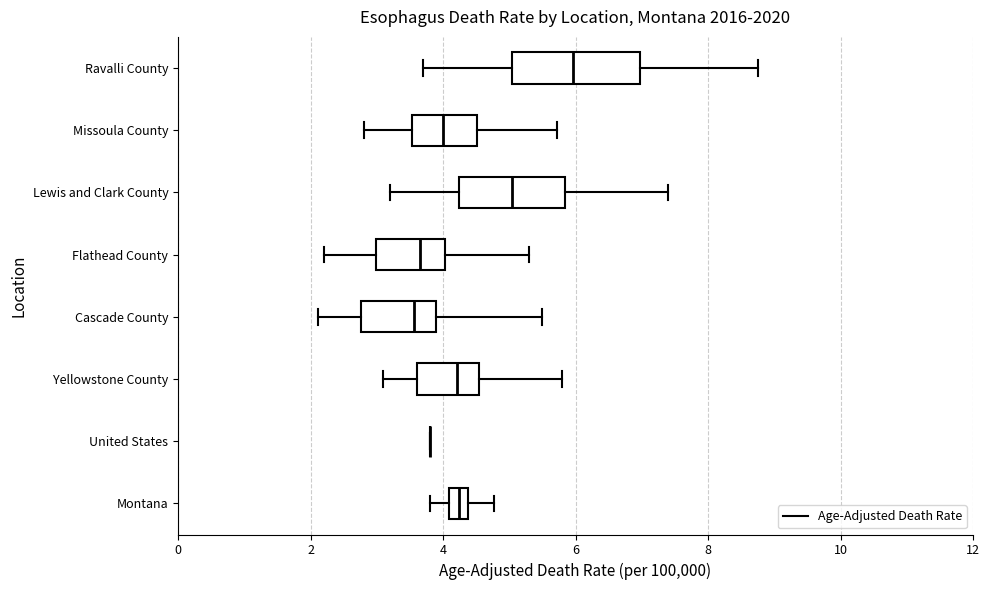

Comparing the boxes themselves (not the whiskers), which one is the widest?

Ravalli County